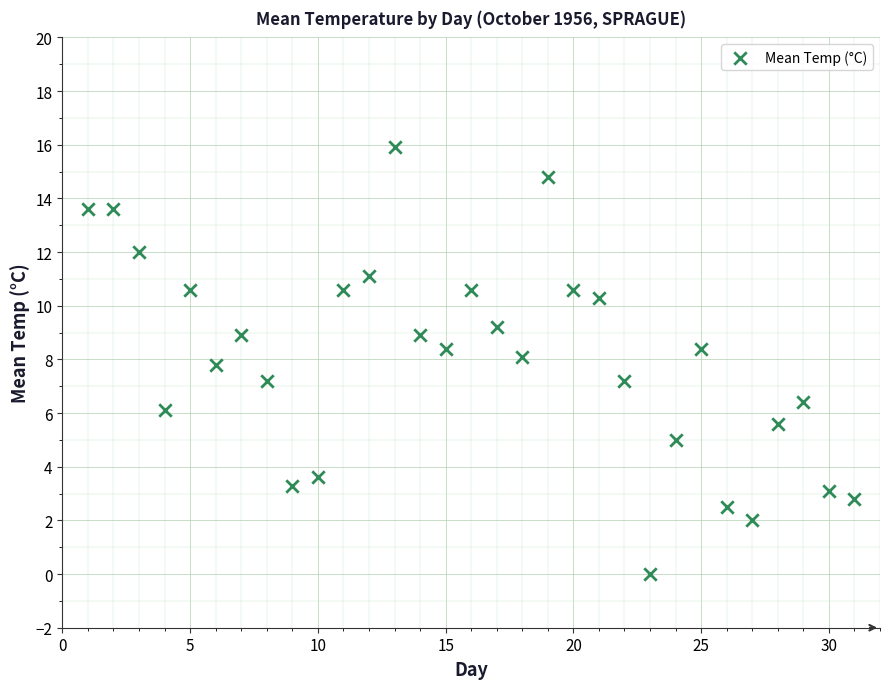

What is the range of X values (max minus min)?

30.0